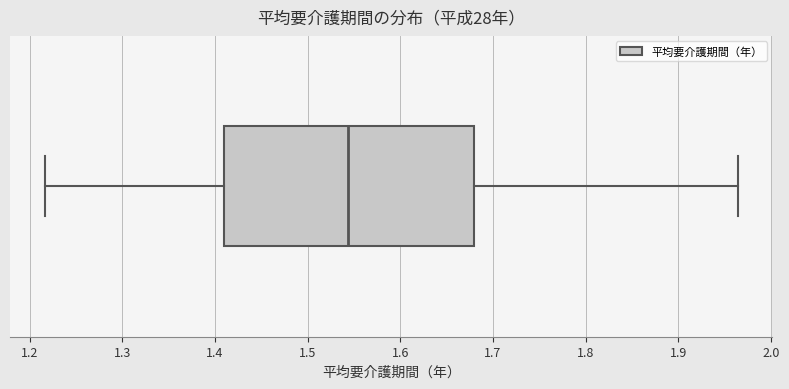

Transcribe this box plot: give where the median line is, the range the box spans, and where the two whiskers end, as read against the x-axis. The values are not printed on the chart, so give them approximately, as read against the axis.

median 1.54, box 1.41 to 1.68, whiskers 1.22 to 1.96